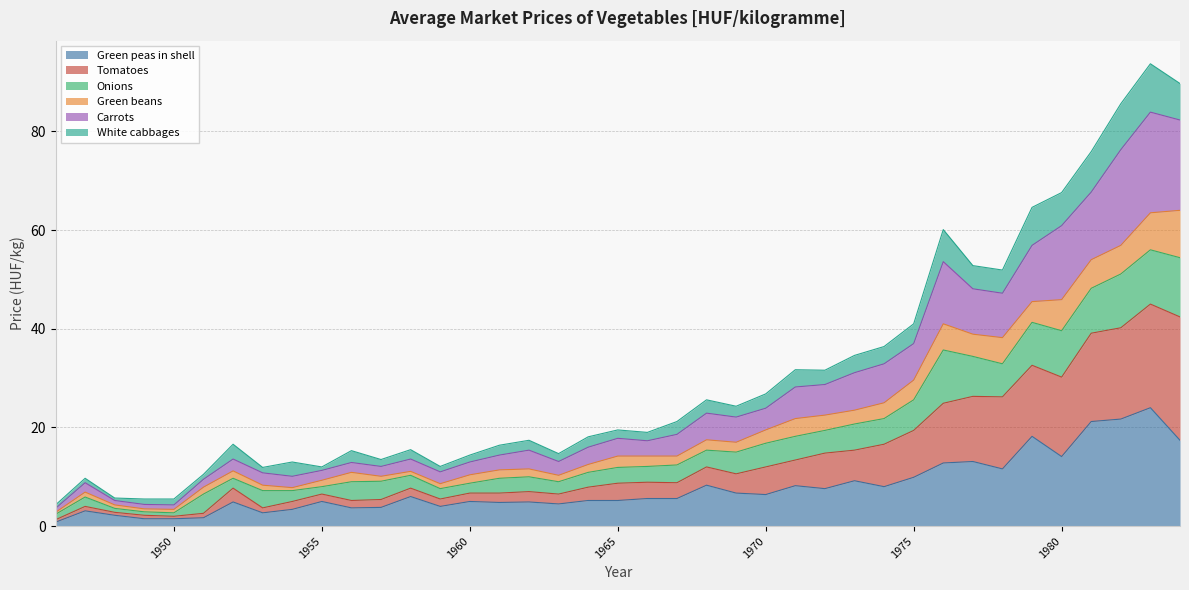

Does the chart have visible grid lines?

Yes